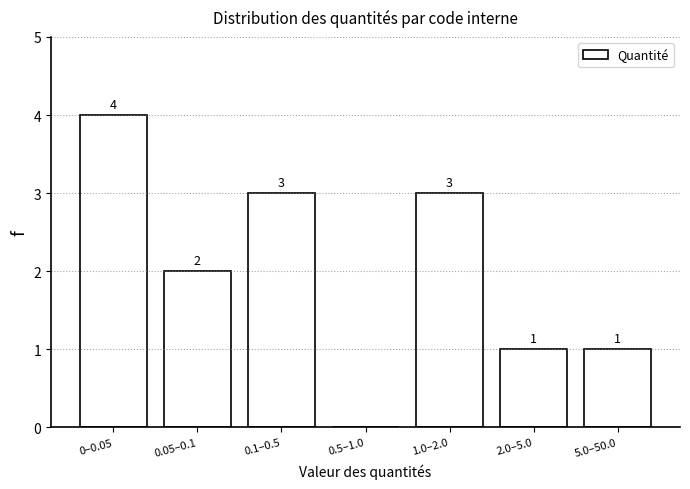

Reading right to left, what are all the values shown in this chart?

5.0–50.0=1	2.0–5.0=1	1.0–2.0=3	0.5–1.0=0	0.1–0.5=3	0.05–0.1=2	0–0.05=4